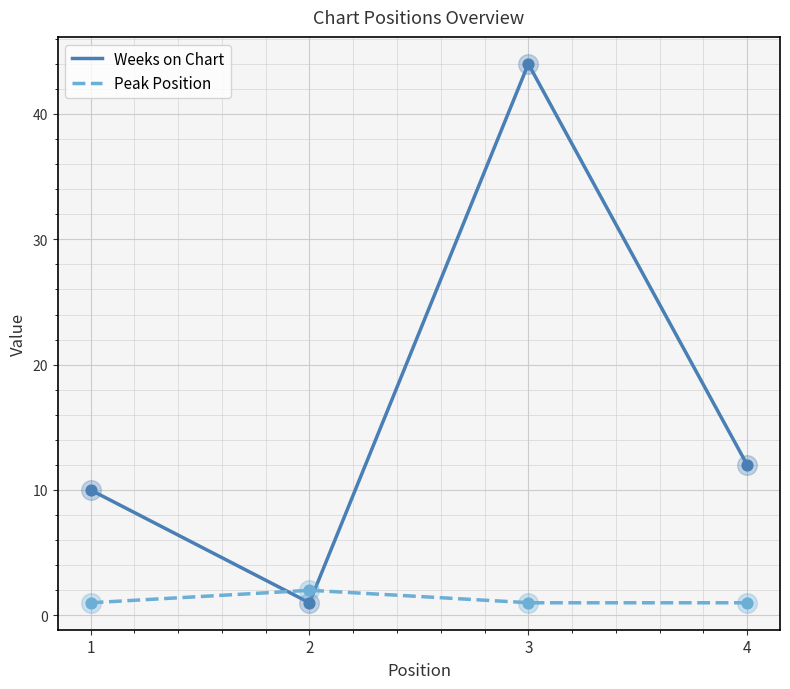

At which category is the sum across all series the highest?

3